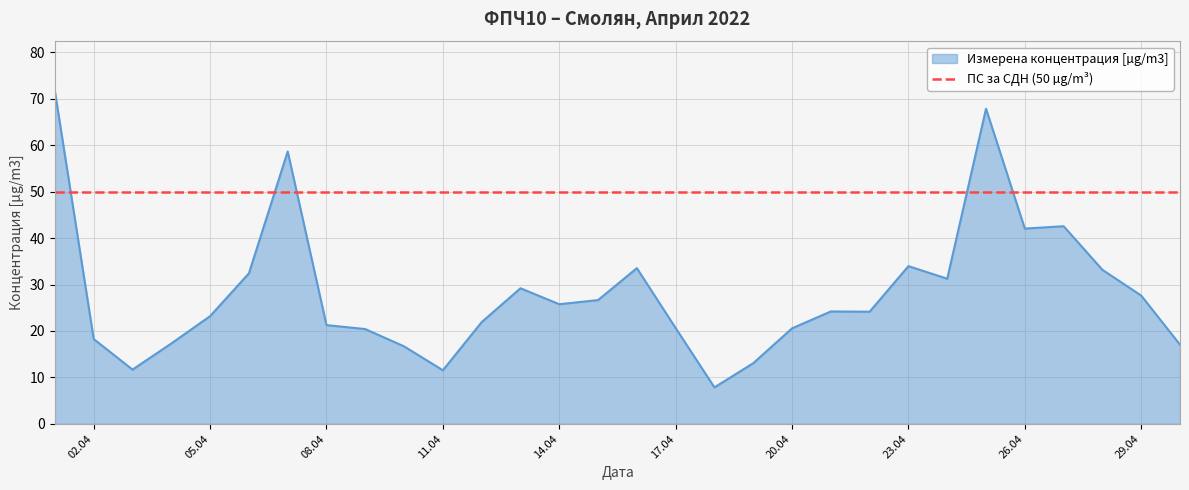

What is the difference between the values at 2022-04-03 and 2022-04-24?

19.6